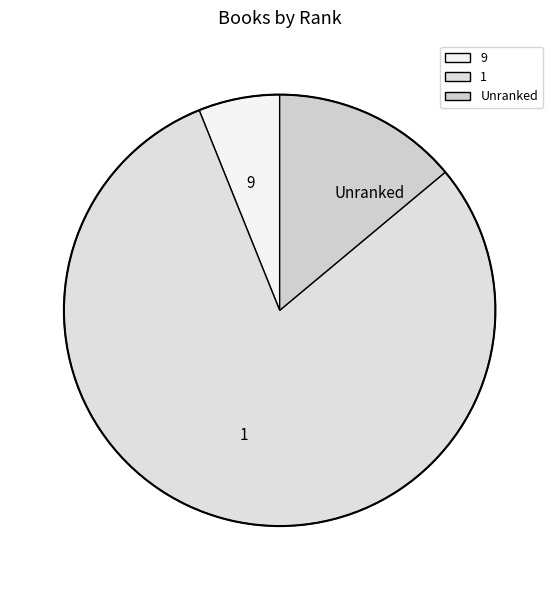

Which has a higher value, Unranked or 9?

Unranked